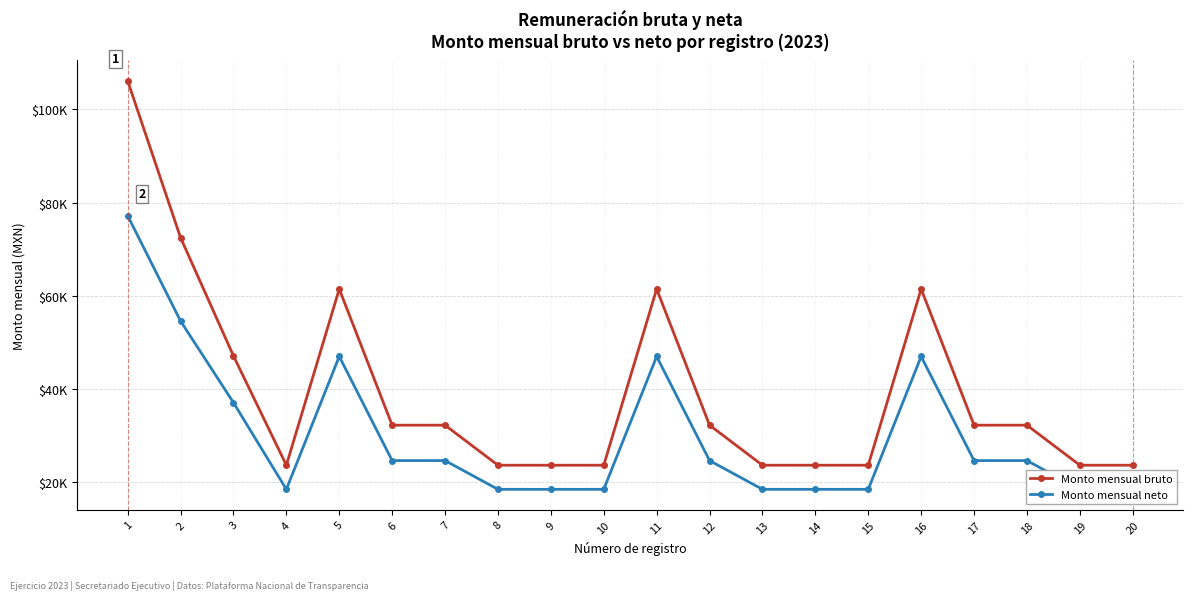

Reading right to left, list all the values displayed in this chart.

Monto mensual bruto: 20=23644.7	19=23644.7	18=32232.5	17=32232.5	16=61440.4	15=23644.7	14=23644.7	13=23644.7	12=32232.5	11=61440.4	10=23644.7	9=23644.7	8=23644.7	7=32232.5	6=32232.5	5=61440.4	4=23644.7	3=47100.4	2=72466.4	1=106103.1
Monto mensual neto: 20=18470.0	19=18470.0	18=24637.2	17=24637.2	16=46973.6	15=18470.0	14=18470.0	13=18470.0	12=24637.2	11=46973.6	10=18470.0	9=18470.0	8=18470.0	7=24637.2	6=24637.2	5=46973.6	4=18470.0	3=37071.7	2=54578.0	1=77173.7